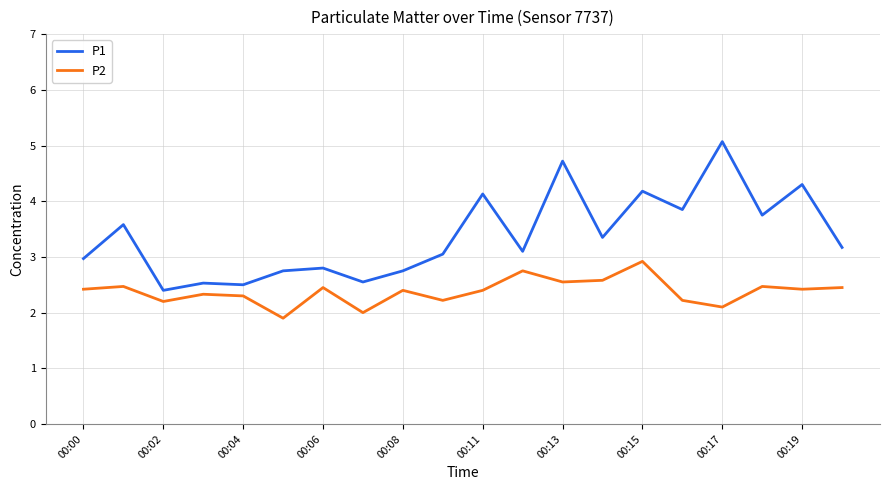

What is the difference between the maximum and minimum values in the P1 series?

2.7